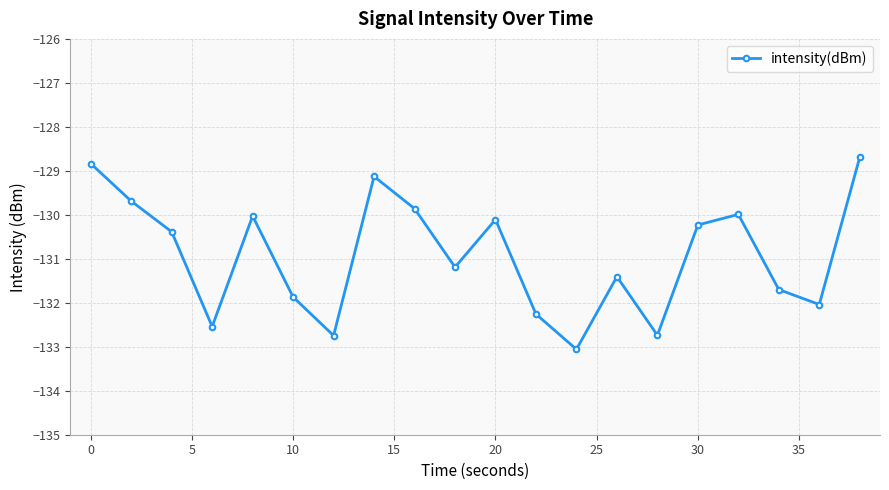

What is the smallest value displayed?

-133.1